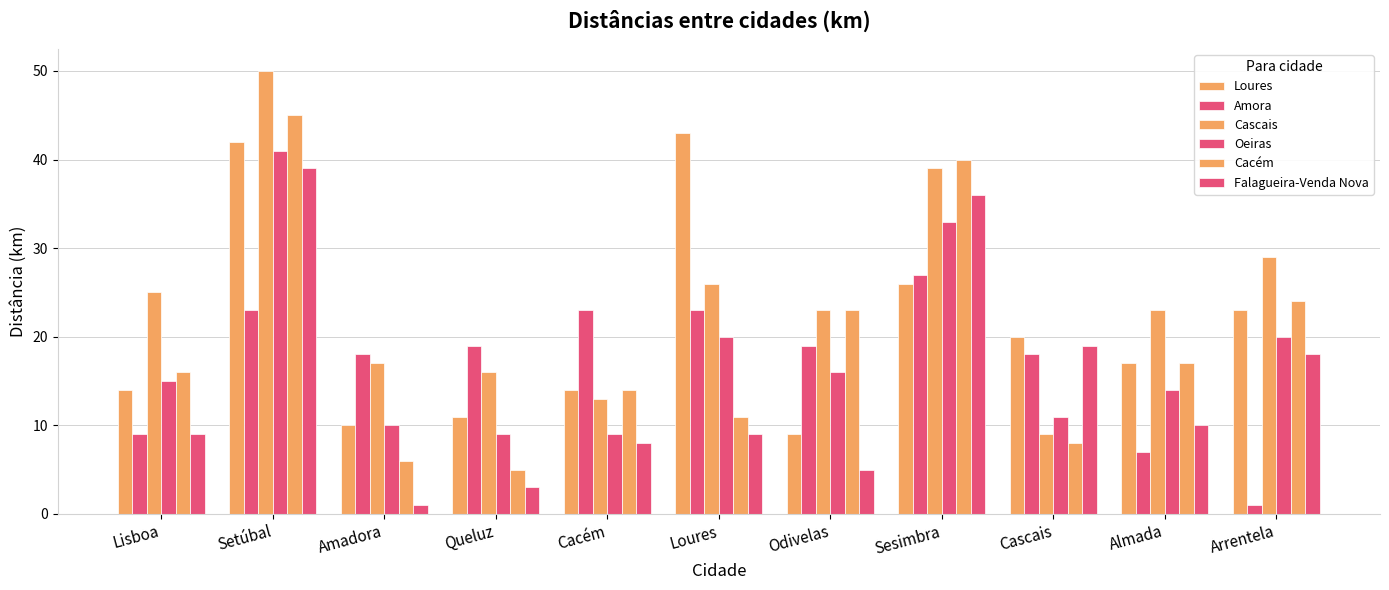

True or false: Oeiras has a value of 24 at Lisboa.

False